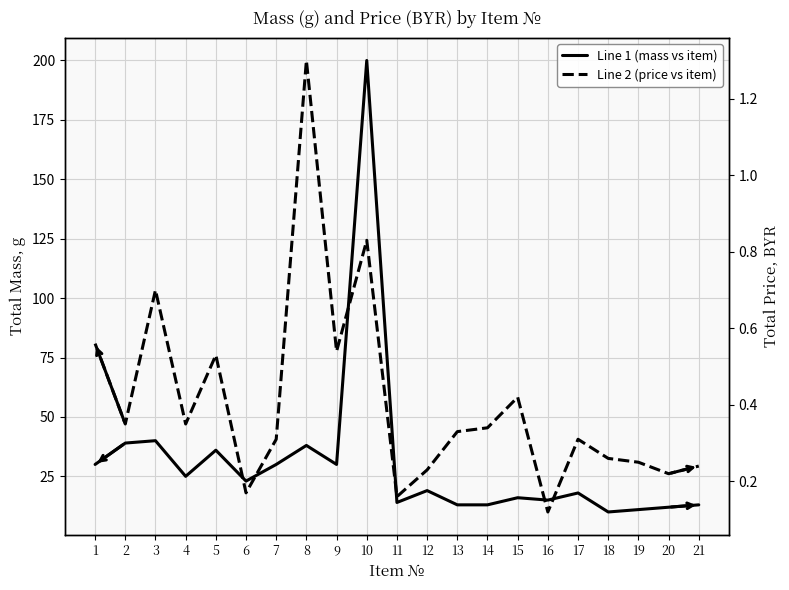

What is the total value across all series at 14?

13.3